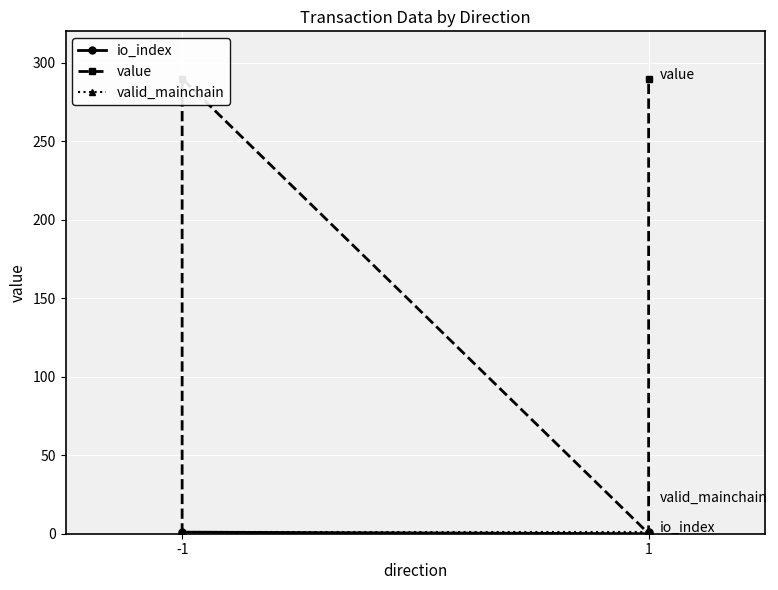

What is the value of the io_index point at the 2nd from the left?

1.0